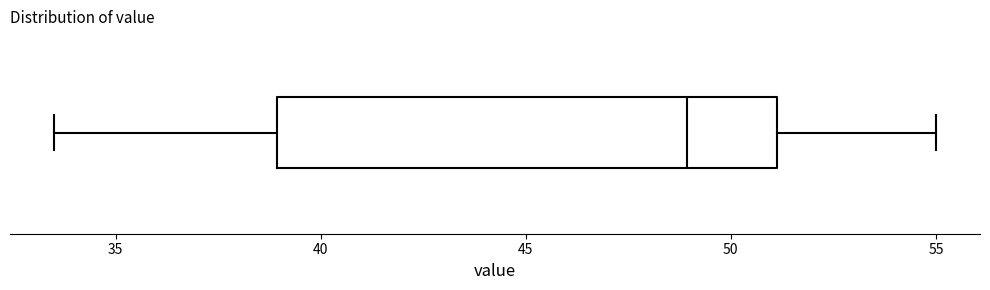

Transcribe this box plot: give where the median line is, the range the box spans, and where the two whiskers end, as read against the x-axis. The values are not printed on the chart, so give them approximately, as read against the axis.

median 49.0, box 39.0 to 51.0, whiskers 33.5 to 55.0